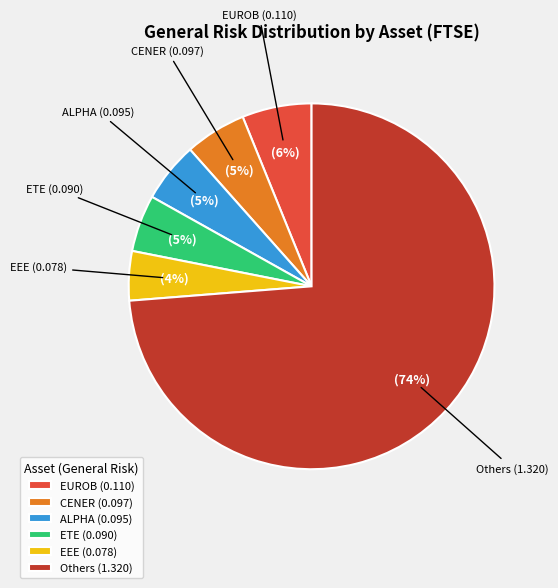

Count the number of slices in the pie.

6